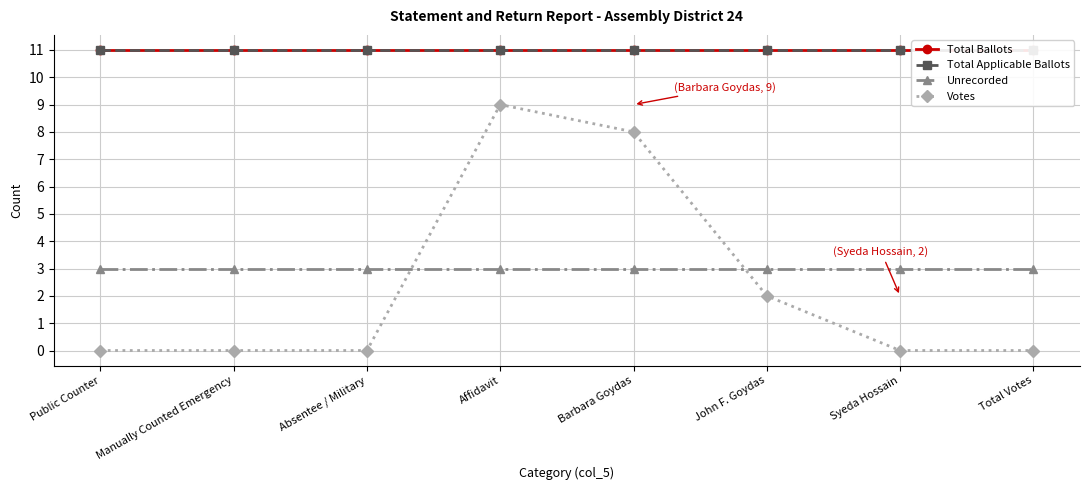

True or false: Votes and Total Applicable Ballots intersect in this chart.

False